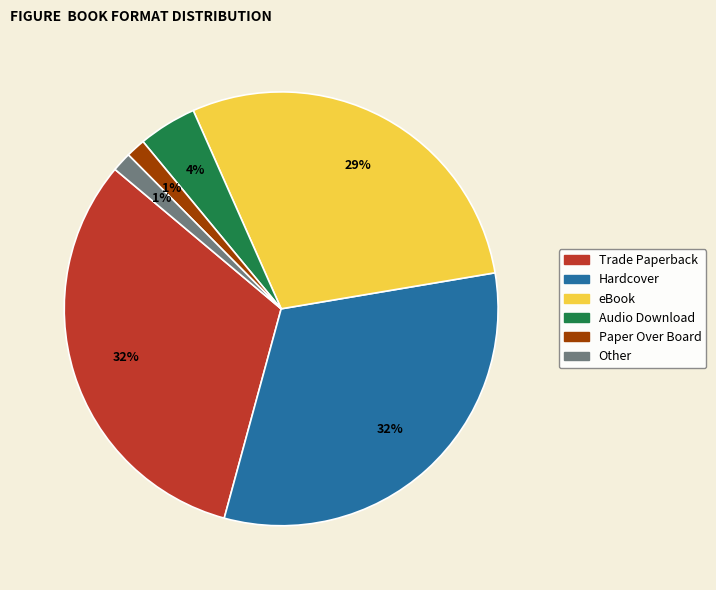

Between Audio Download and eBook, which is larger?

eBook